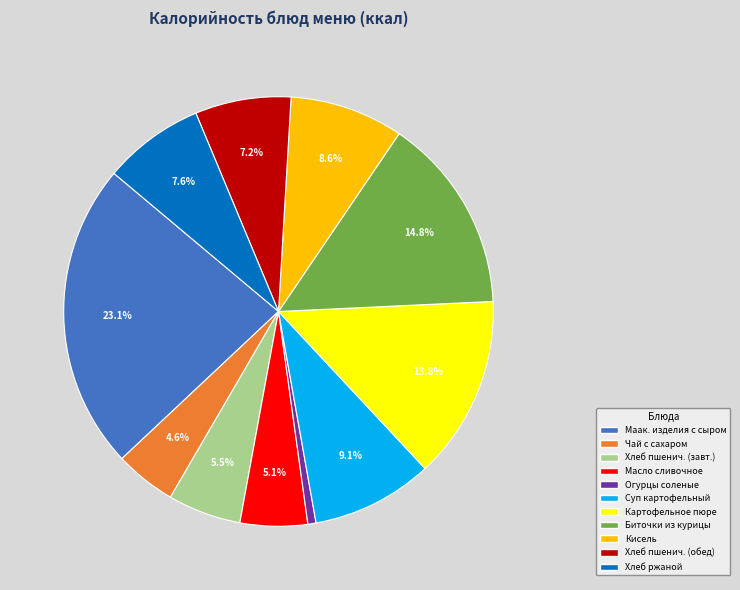

Is there any slice that represents more than half of the pie?

No